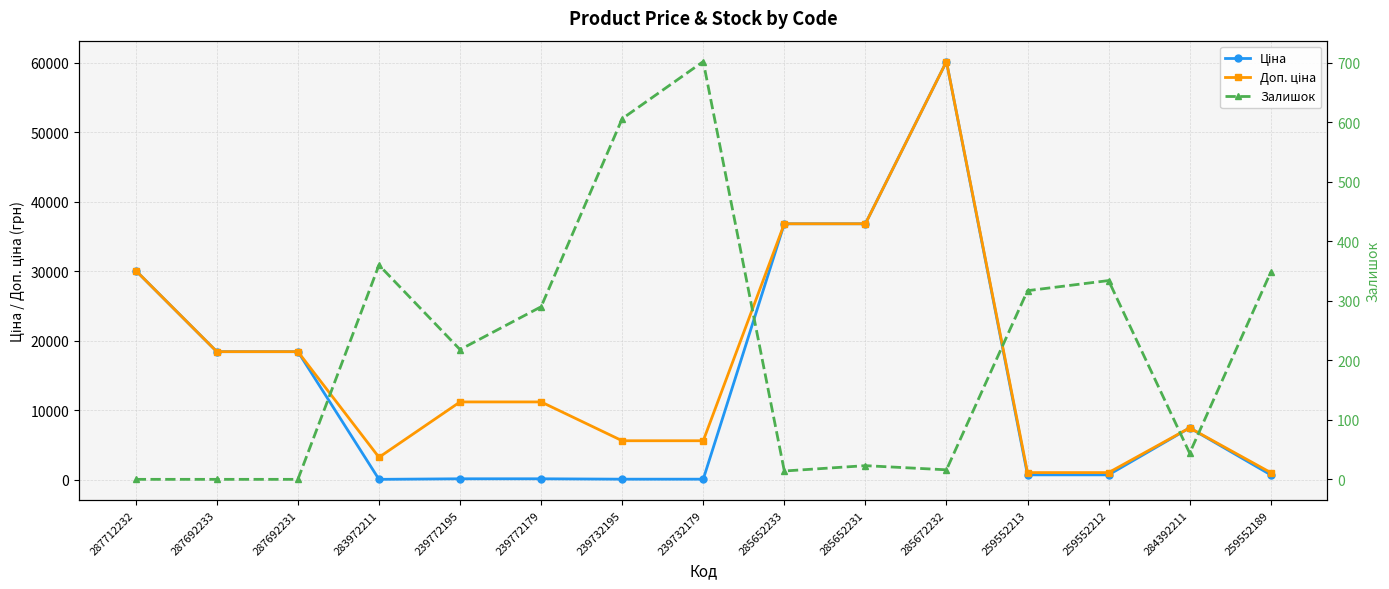

How many times do Ціна and Залишок cross each other?

2